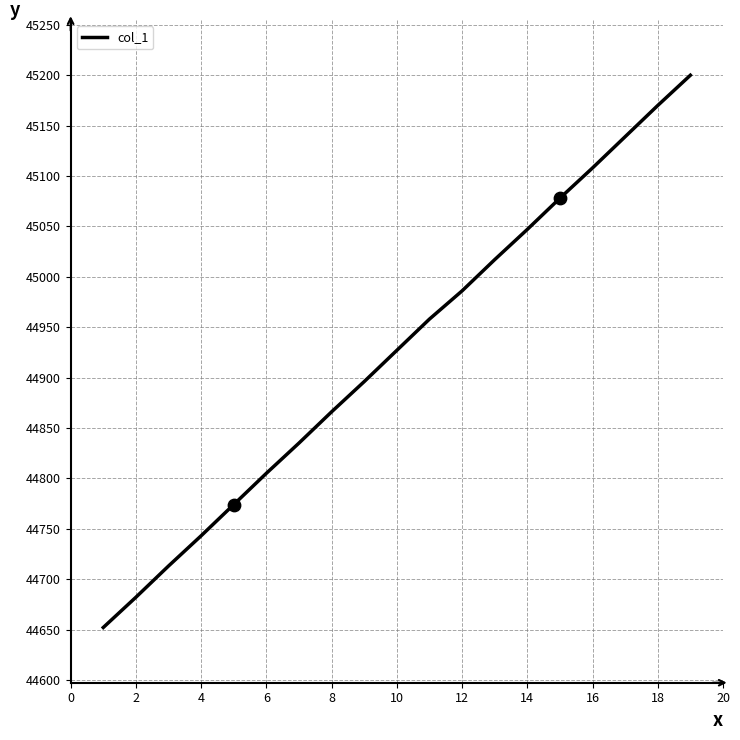

What is the maximum value shown in the chart?

45200